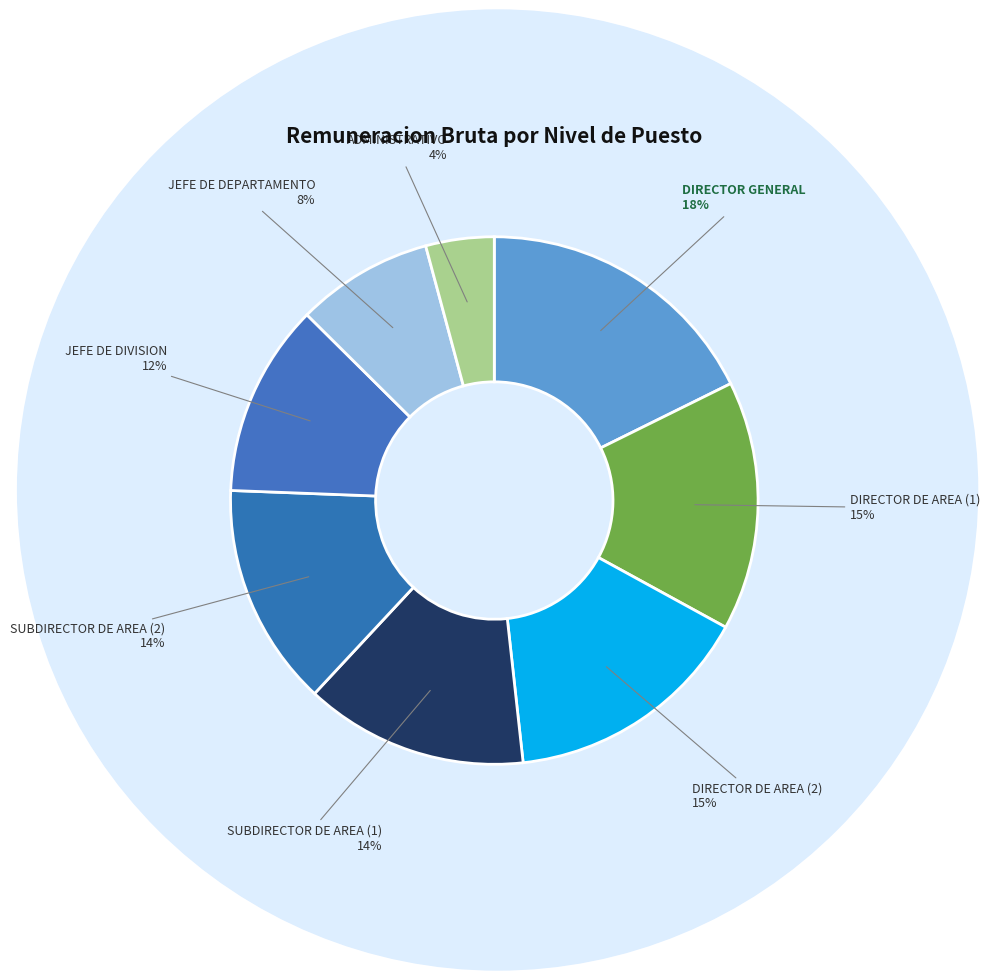

The SUBDIRECTOR DE AREA (1) slice represents 14% of the pie. True or false?

True